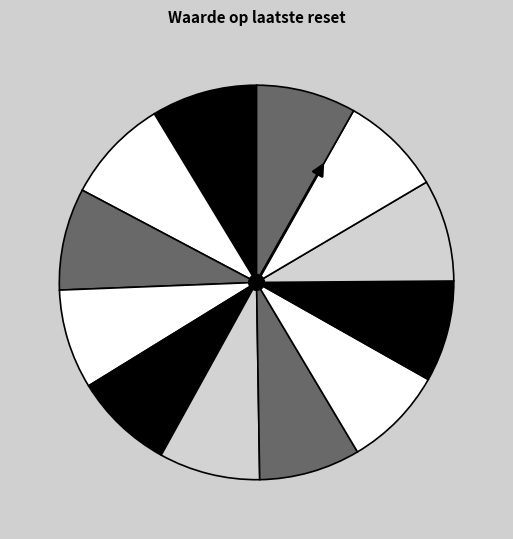

Count the number of slices in the pie.

12